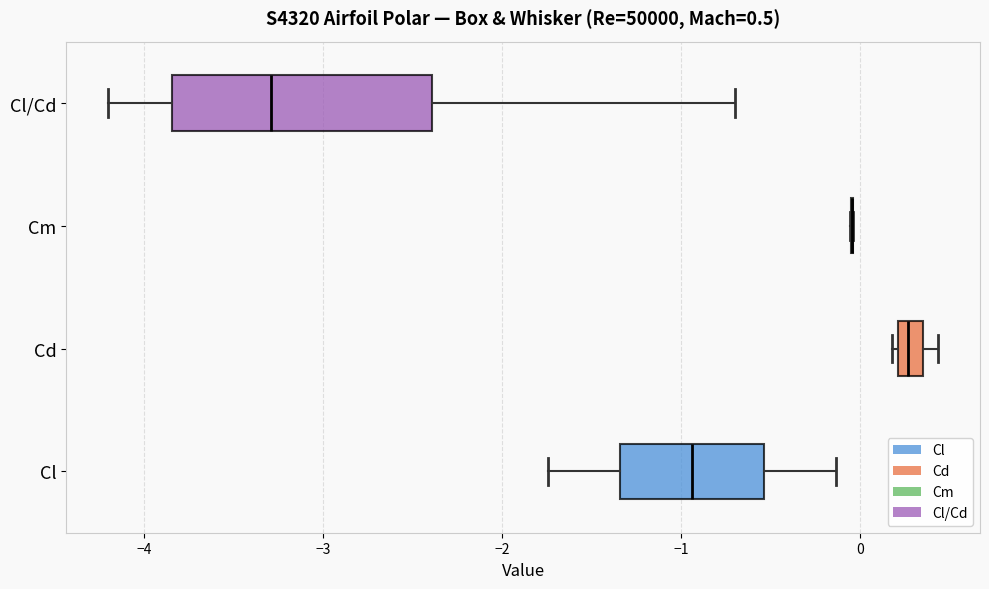

Comparing the boxes themselves (not the whiskers), which one is the widest?

Cl/Cd